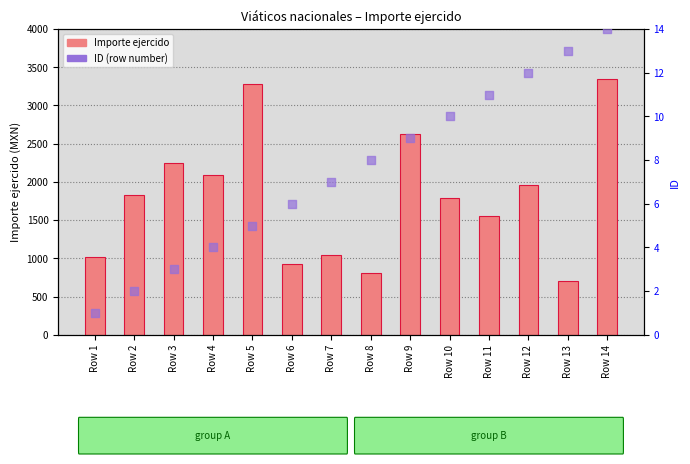

Is the value of Importe ejercido at Row 6 greater than the value of ID (row number) at Row 6?

Yes